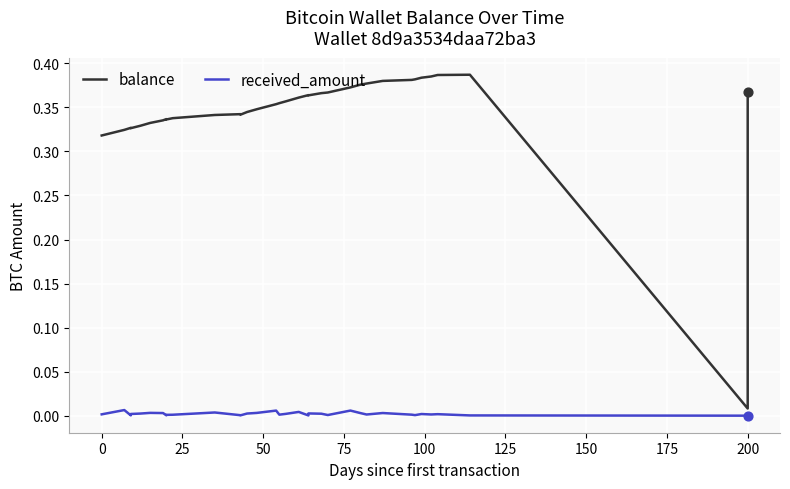

At how many categories does at least one series exceed 0?

35